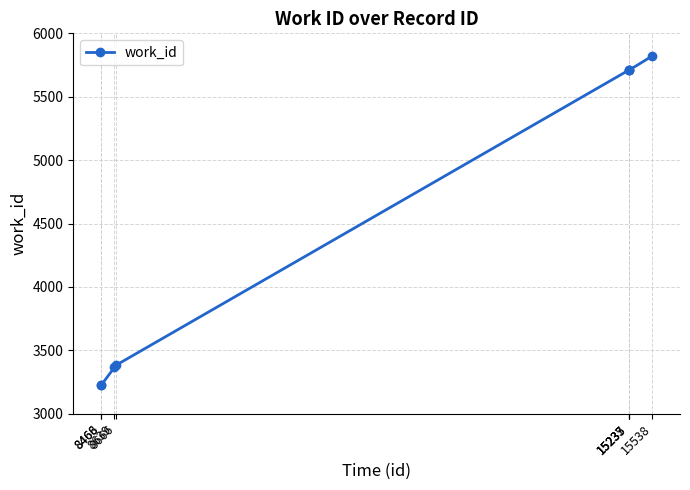

What is the maximum value shown in the chart?

5822